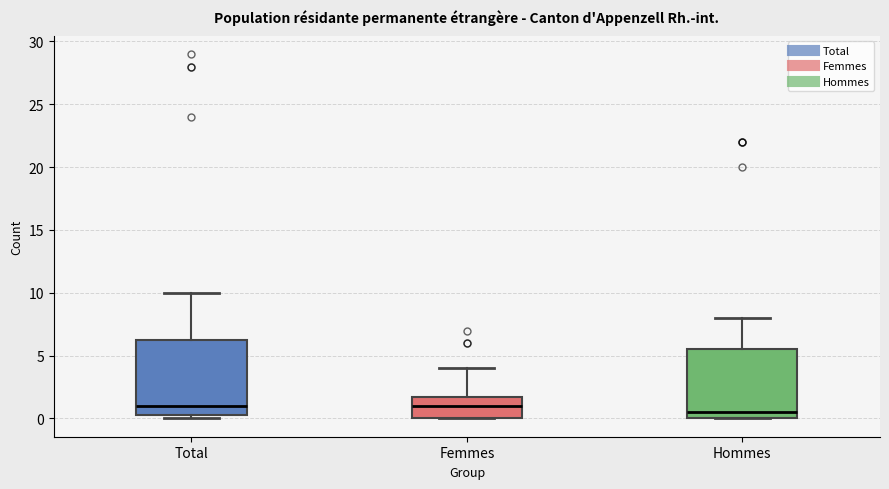

Which box is the tallest, from its lower edge to its upper edge?

Total